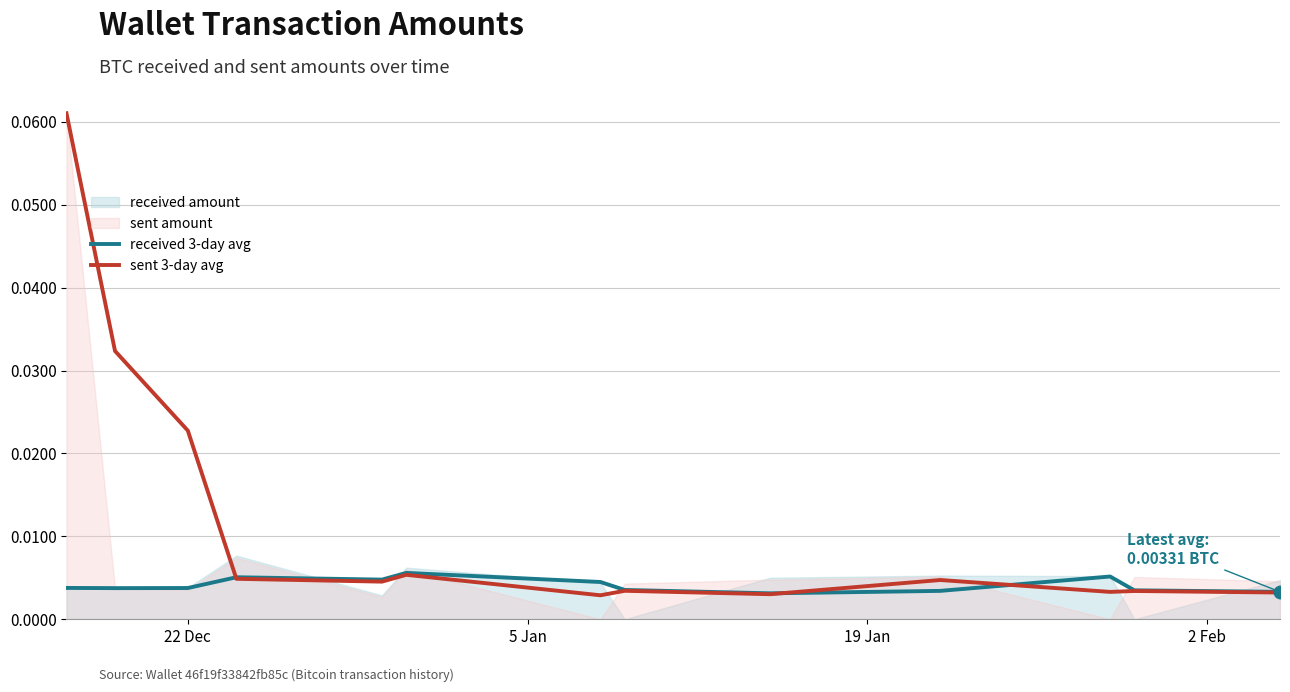

What is the sum of all received 3-day avg values?

0.1